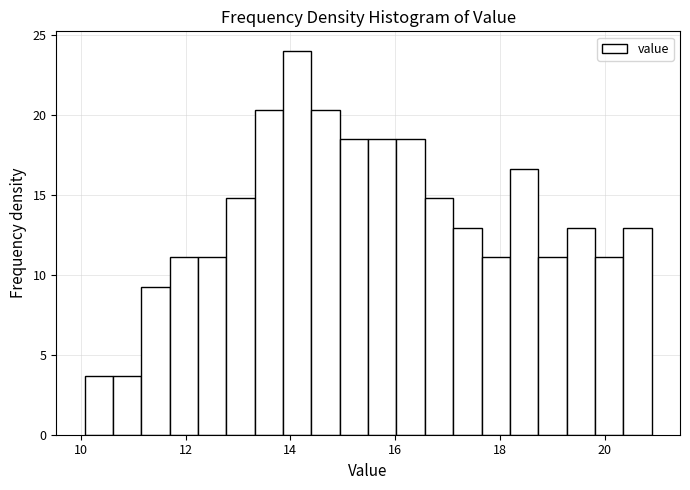

Around what value on the x-axis is the tallest bar? Give the approximate position of its centre, as read against the axis.

14.2